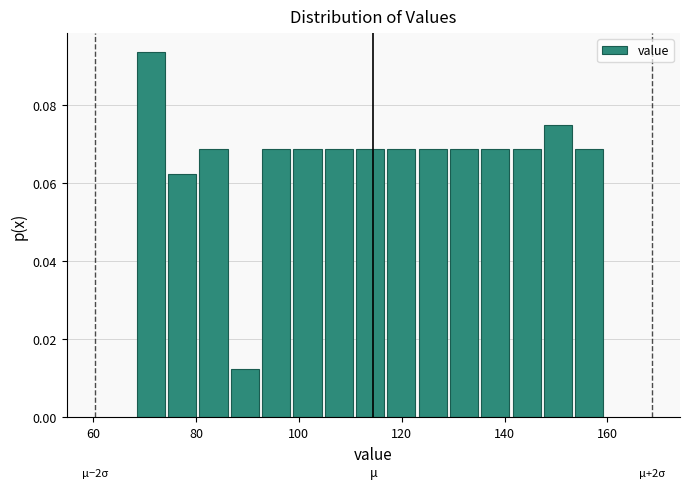

Around what value on the x-axis is the tallest bar? Give the approximate position of its centre, as read against the axis.

72